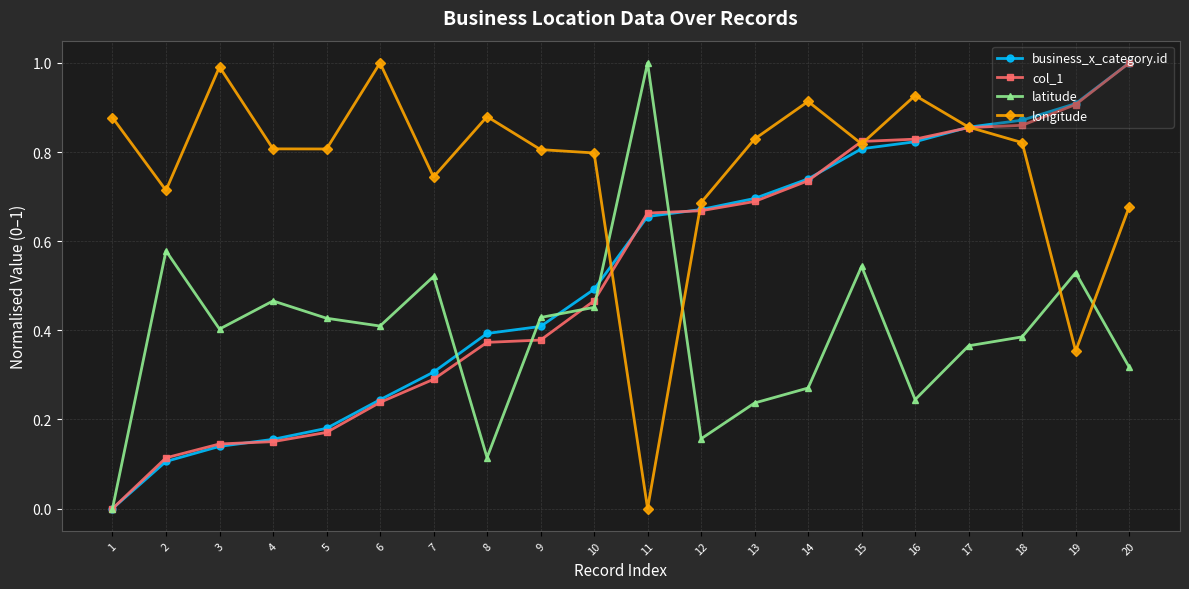

What is the total value across all series at 10?

2.2